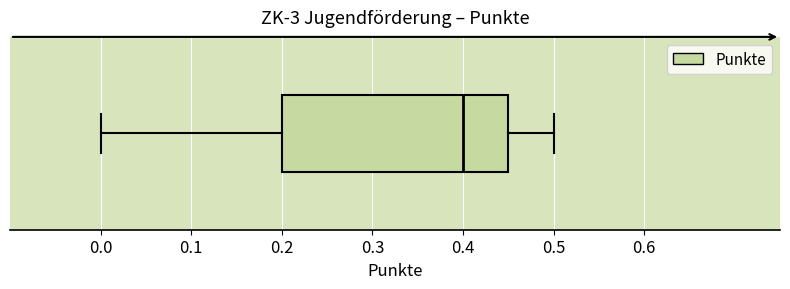

Read this box plot against the x-axis: the position of the median line, the range covered by the box, and the ends of both whiskers. The values are not printed on the chart, so give them approximately, as read against the axis.

median 0.40, box 0.20 to 0.45, whiskers 0.00 to 0.50